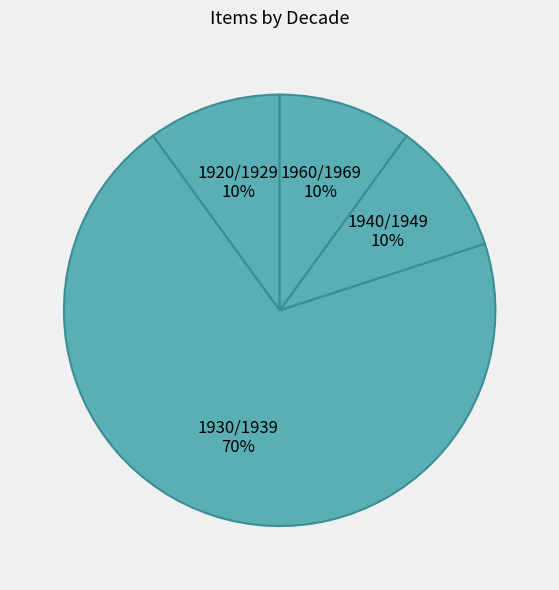

Which slice is the largest?

1930/1939